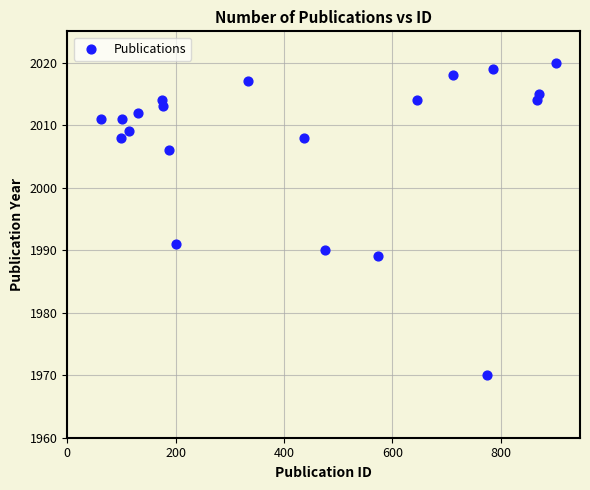

What Y value in the scatter plot is closest to 1995?

1991